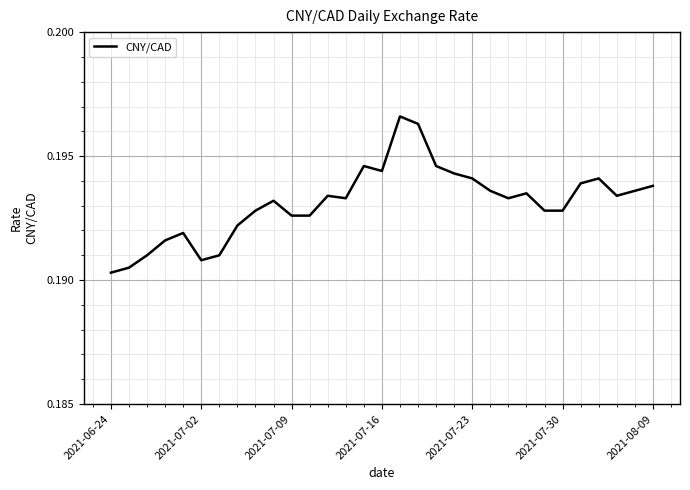

Is this an area chart (filled region under the line)?

No